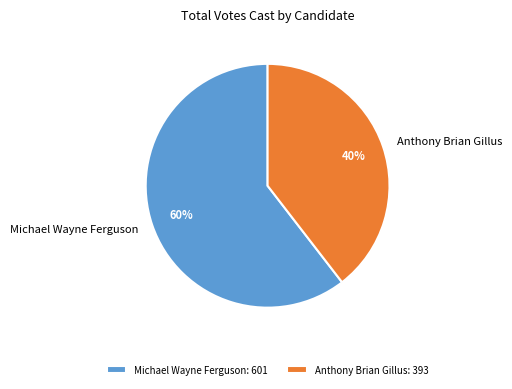

What is the ratio of the value at Michael Wayne Ferguson to the value at Anthony Brian Gillus?

1.5